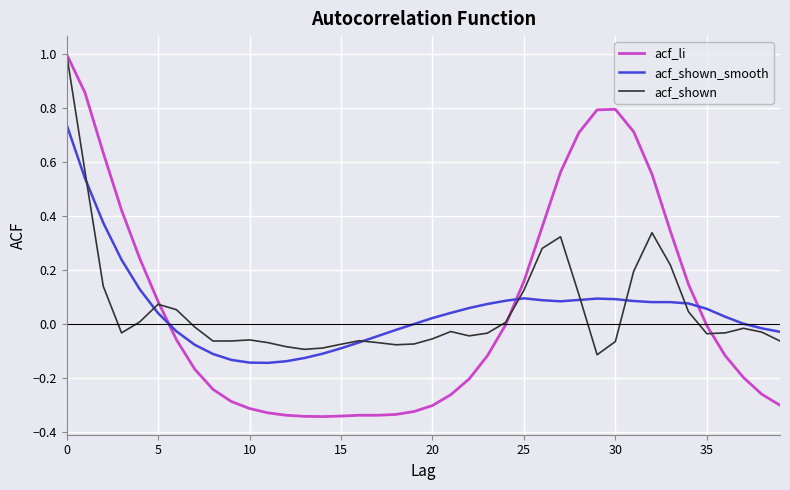

How many times do acf_li and acf_shown_smooth cross each other?

3